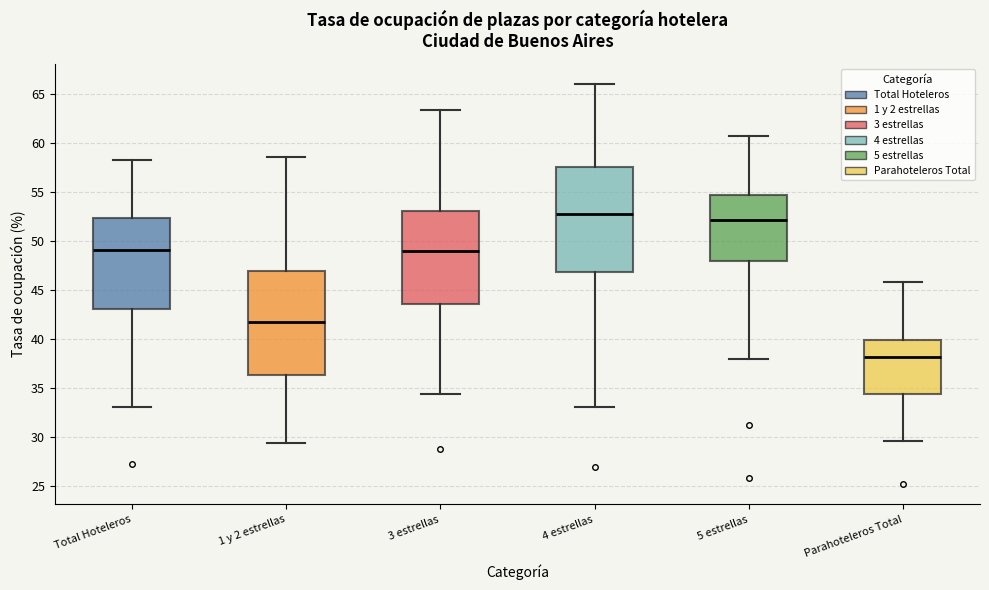

Reading left to right, transcribe this box plot: for each box, give where its median line is, the range the box spans, and where its two whiskers end, as read against the y-axis. The values are not printed on the chart, so give them approximately, as read against the axis.

Total Hoteleros: median 49.0, box 43.0 to 52.5, whiskers 33.0 to 58.0
1 y 2 estrellas: median 41.5, box 36.5 to 47.0, whiskers 29.5 to 58.5
3 estrellas: median 49.0, box 43.5 to 53.0, whiskers 34.5 to 63.5
4 estrellas: median 53.0, box 47.0 to 57.5, whiskers 33.0 to 66.0
5 estrellas: median 52.0, box 48.0 to 54.5, whiskers 38.0 to 60.5
Parahoteleros Total: median 38.0, box 34.5 to 40.0, whiskers 29.5 to 46.0